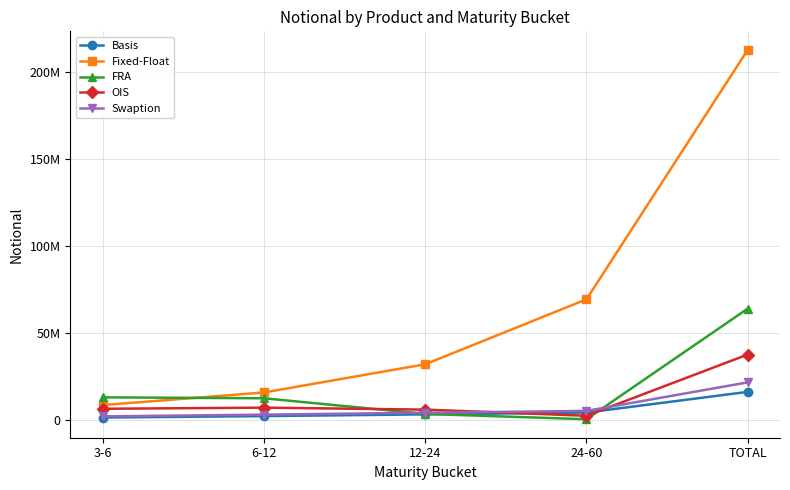

True or false: Swaption has more than 2 interior local peaks.

False